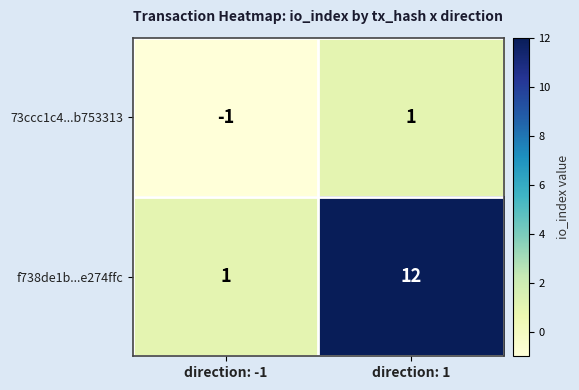

Which series has the largest range (max minus min)?

f738de1b...e274ffc